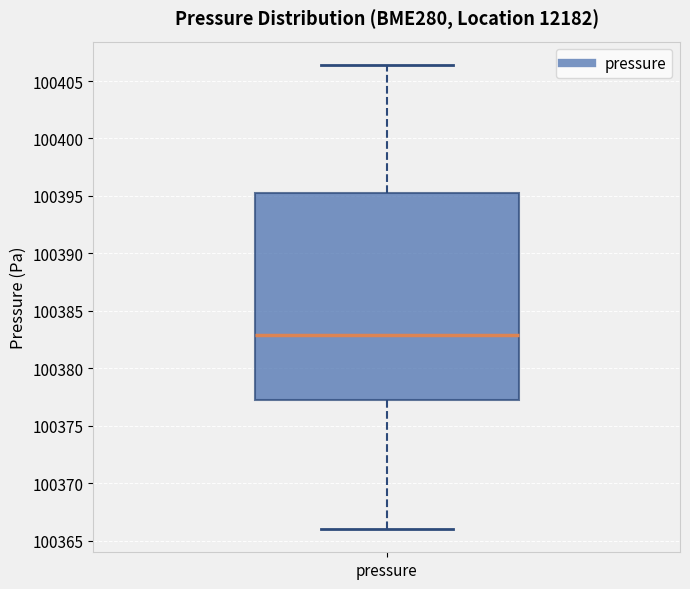

Where does the upper whisker of the box for pressure end on the y-axis? The values are not printed on the chart, so give them approximately, as read against the axis.

100406.5